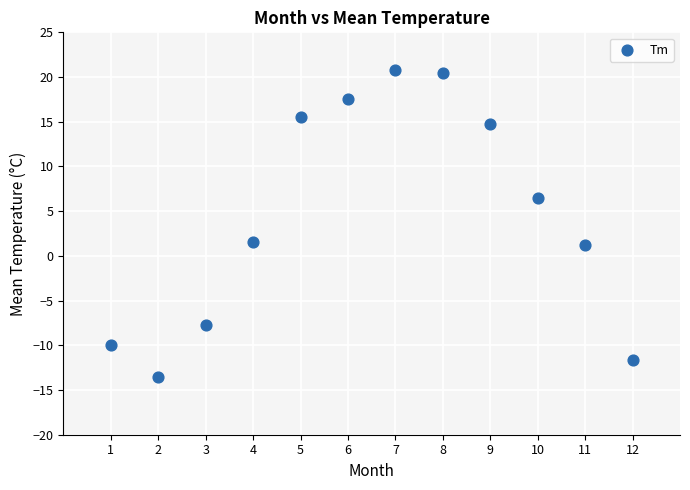

What is the average X value?

6.5